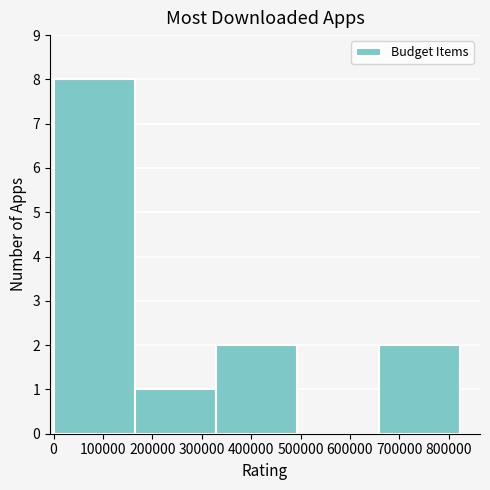

How tall is the bar that spans 0 to 170000 on the x-axis? Neither the bar edges nor the heights are printed on the chart, so give them approximately, as read against the axes.

8